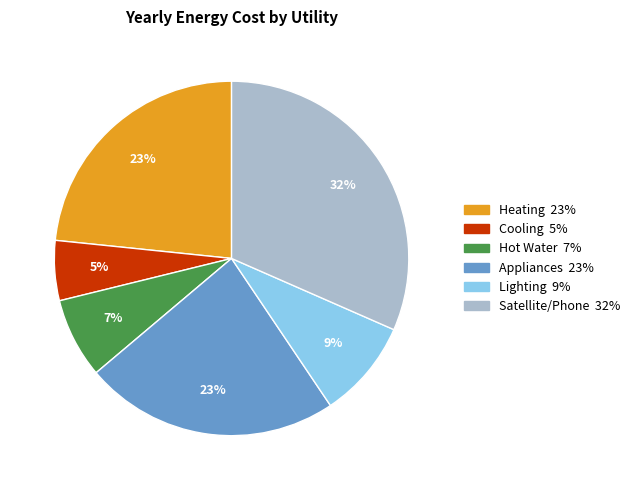

Which has a higher value, Heating or Satellite/Phone?

Satellite/Phone